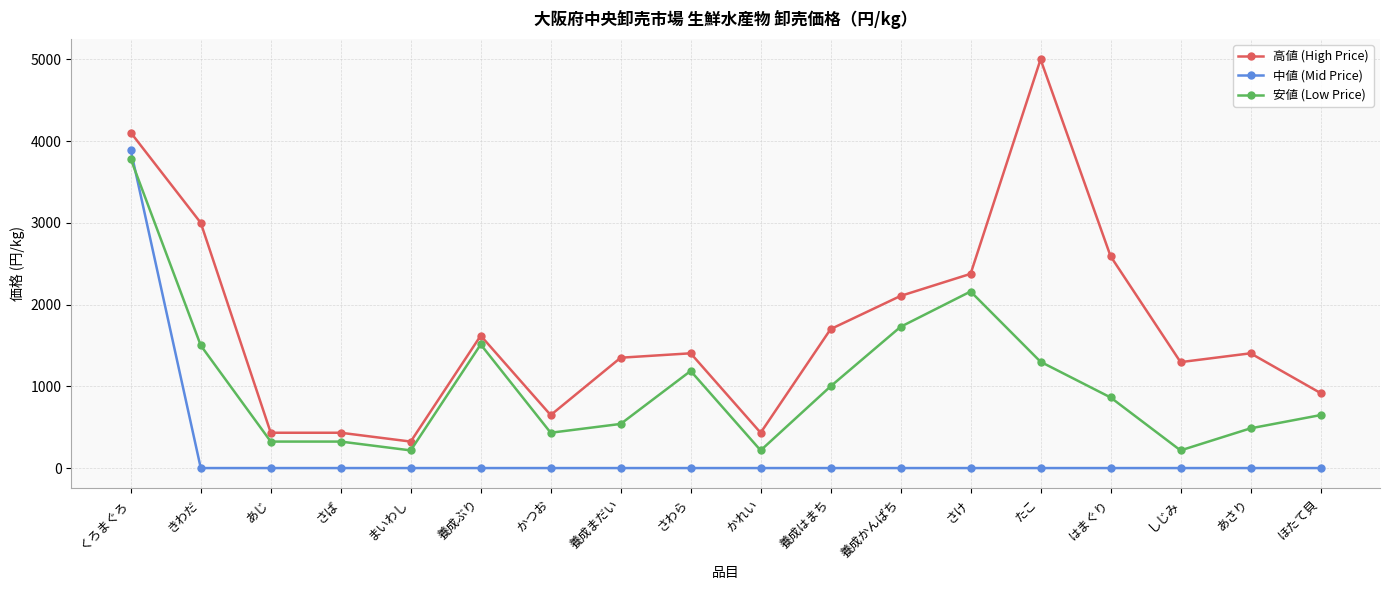

What is the difference between the maximum and minimum values in the 高値 (High Price) series?

4676